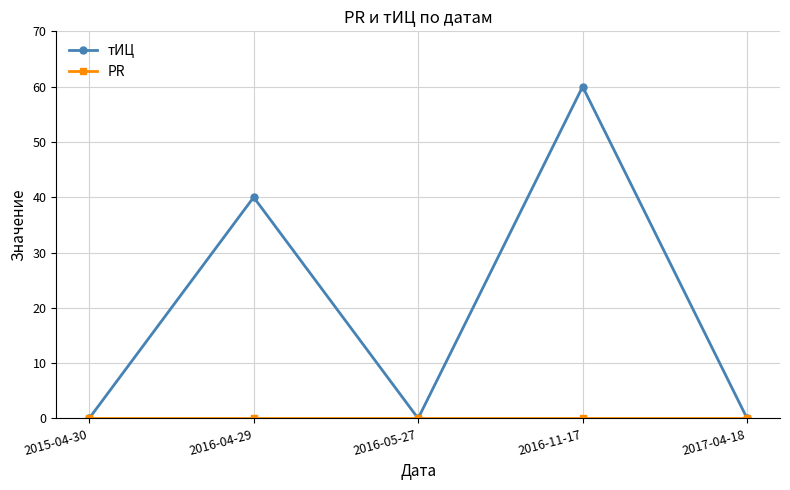

What is the label of the 5th point from the left?

2017-04-18